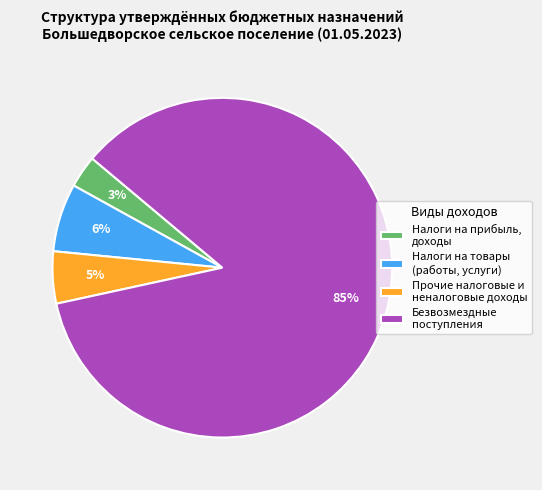

Is there a majority slice in this chart?

Yes